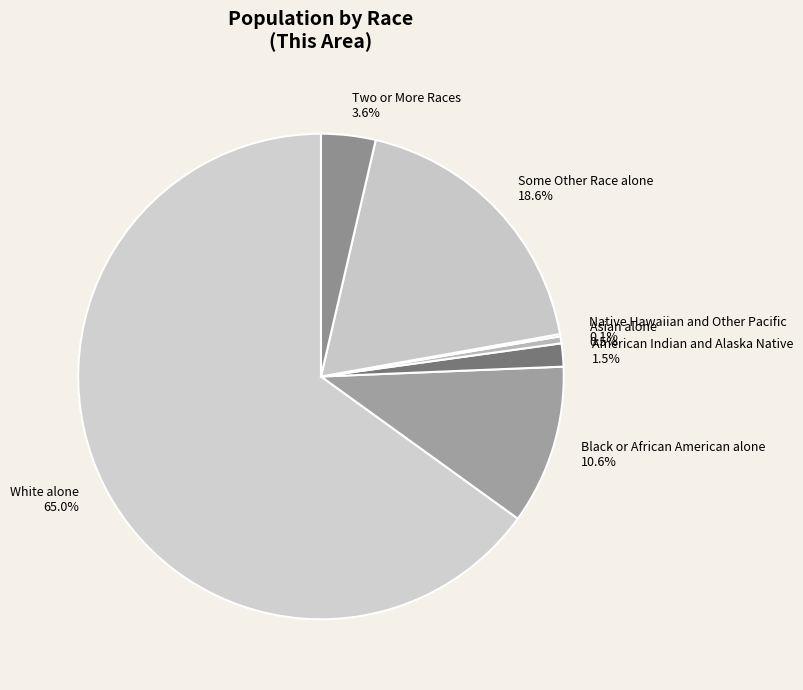

True or false: Two or More Races accounts for 13% of the total.

False